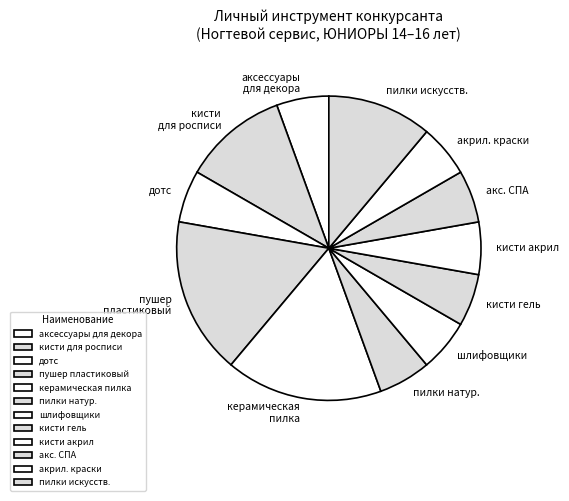

Approximately how many times larger is the value at пилки натур. compared to керамическая пилка?

0.3